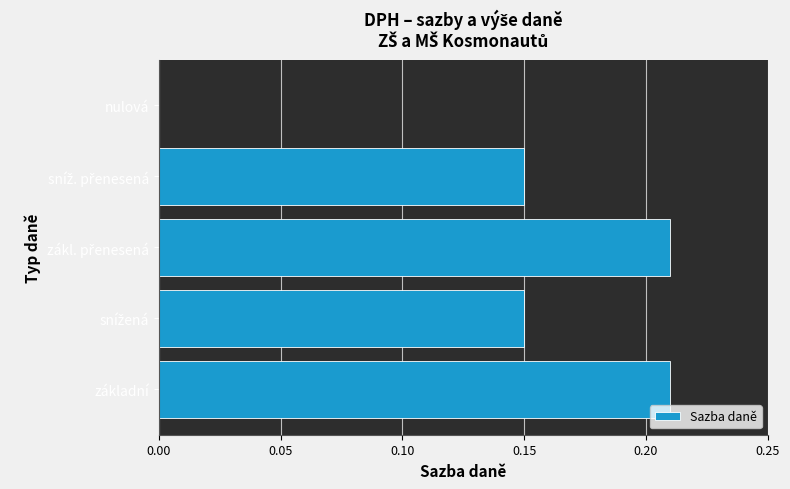

How many positive values are there?

4